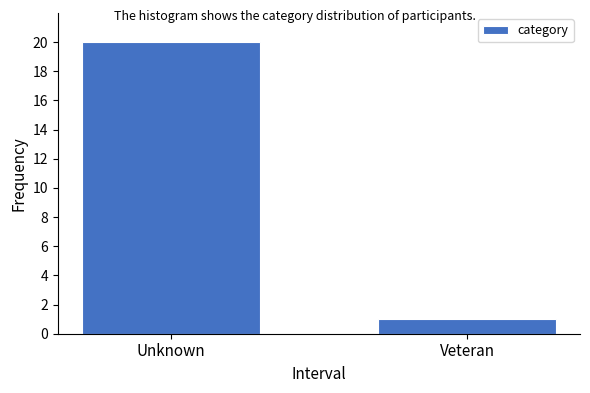

Reading right to left, transcribe all the data shown in this chart.

Veteran=1	Unknown=20